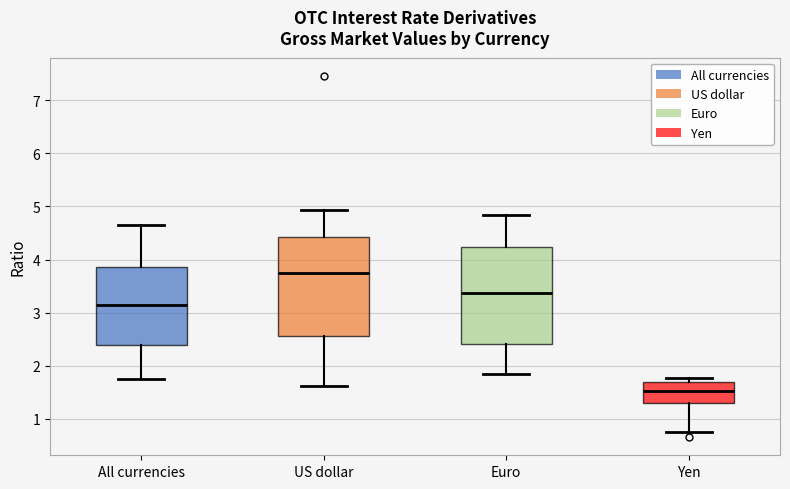

Reading left to right, read every box against the y-axis: the position of its median line, the range the box covers, and the ends of its whiskers. The values are not printed on the chart, so give them approximately, as read against the axis.

All currencies: median 3.1, box 2.4 to 3.9, whiskers 1.7 to 4.6
US dollar: median 3.7, box 2.6 to 4.4, whiskers 1.6 to 4.9
Euro: median 3.4, box 2.4 to 4.2, whiskers 1.8 to 4.8
Yen: median 1.5, box 1.3 to 1.7, whiskers 0.8 to 1.8